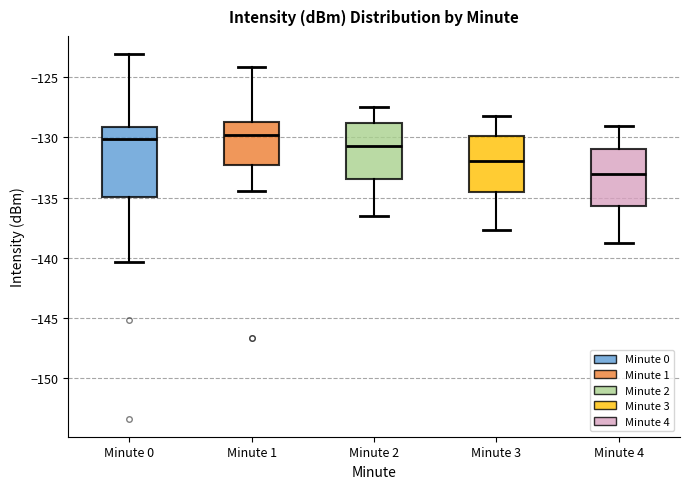

Reading left to right, transcribe this box plot: for each box, give where its median line is, the range the box spans, and where its two whiskers end, as read against the y-axis. The values are not printed on the chart, so give them approximately, as read against the axis.

Minute 0: median -130.0, box -135.0 to -129.0, whiskers -140.5 to -123.0
Minute 1: median -130.0, box -132.5 to -128.5, whiskers -134.5 to -124.0
Minute 2: median -130.5, box -133.5 to -129.0, whiskers -136.5 to -127.5
Minute 3: median -132.0, box -134.5 to -130.0, whiskers -137.5 to -128.0
Minute 4: median -133.0, box -135.5 to -131.0, whiskers -139.0 to -129.0